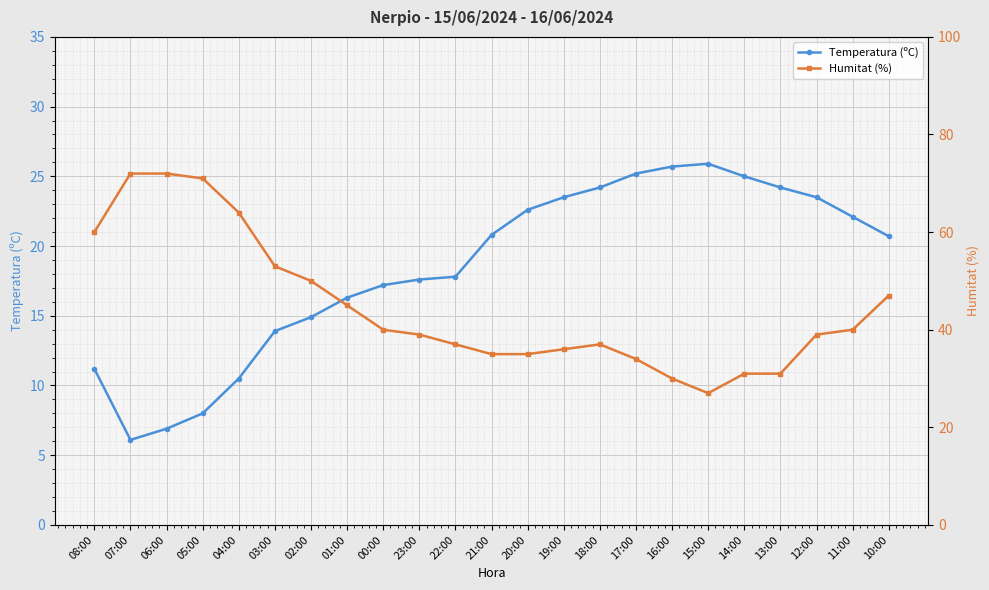

Reading left to right, list all the values displayed in this chart.

Temperatura (ºC): 08:00=11.2	07:00=6.1	06:00=6.9	05:00=8.0	04:00=10.5	03:00=13.9	02:00=14.9	01:00=16.3	00:00=17.2	23:00=17.6	22:00=17.8	21:00=20.8	20:00=22.6	19:00=23.5	18:00=24.2	17:00=25.2	16:00=25.7	15:00=25.9	14:00=25.0	13:00=24.2	12:00=23.5	11:00=22.1	10:00=20.7
Humitat (%): 08:00=60.0	07:00=72.0	06:00=72.0	05:00=71.0	04:00=64.0	03:00=53.0	02:00=50.0	01:00=45.0	00:00=40.0	23:00=39.0	22:00=37.0	21:00=35.0	20:00=35.0	19:00=36.0	18:00=37.0	17:00=34.0	16:00=30.0	15:00=27.0	14:00=31.0	13:00=31.0	12:00=39.0	11:00=40.0	10:00=47.0